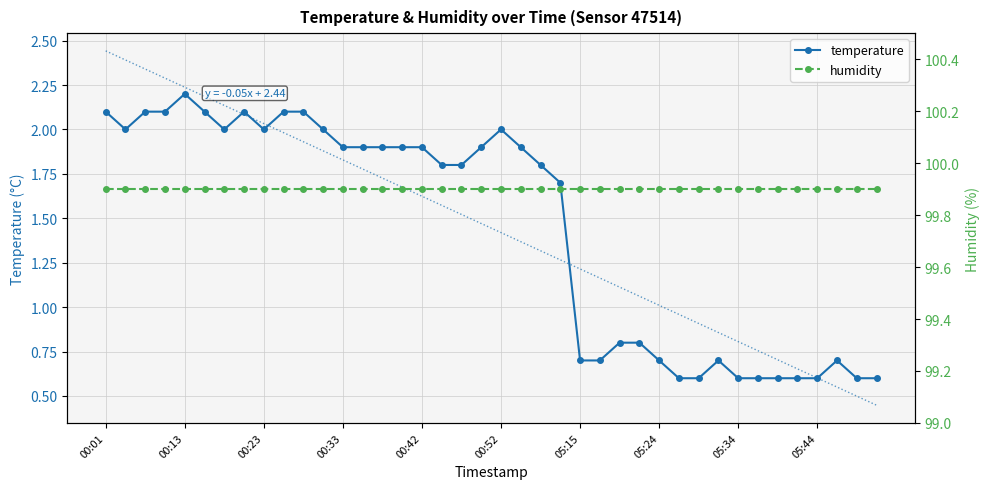

What is the maximum value for humidity?

99.9